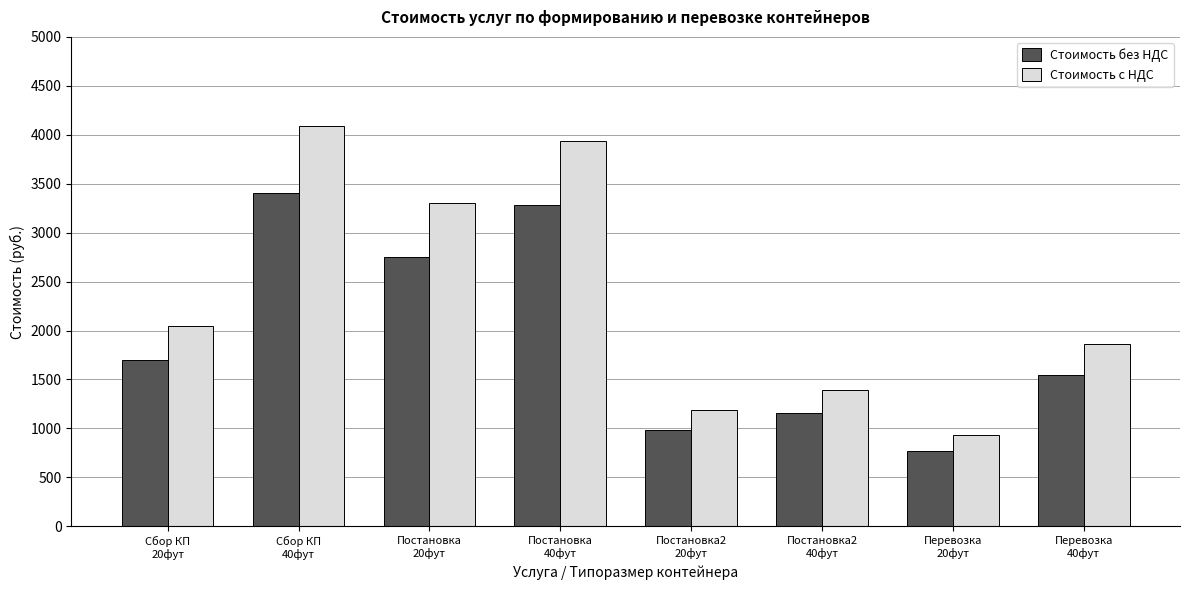

List the series in order of their peak value, lowest first.

Стоимость без НДС, Стоимость с НДС